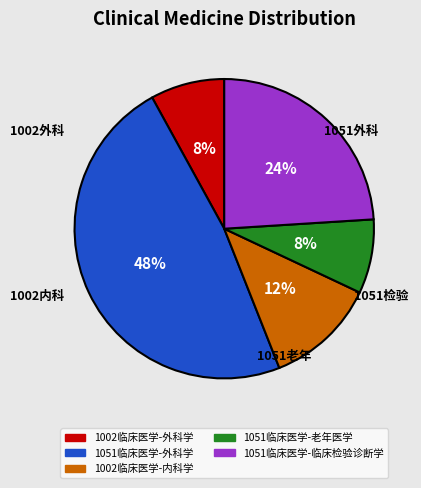

Which has a higher value, 1002临床医学-内科学 or 1051临床医学-外科学?

1051临床医学-外科学